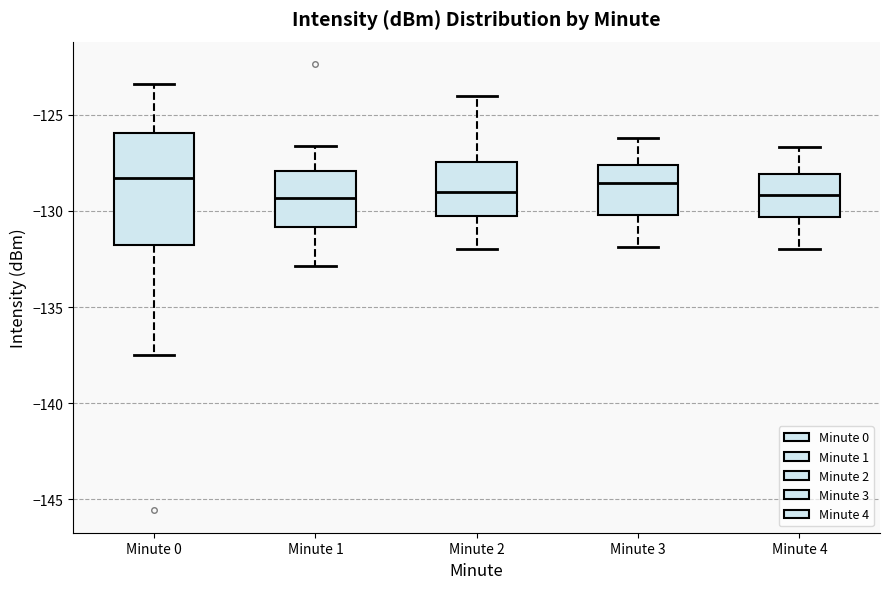

Reading left to right, transcribe this box plot: for each box, give where its median line is, the range the box spans, and where its two whiskers end, as read against the y-axis. The values are not printed on the chart, so give them approximately, as read against the axis.

Minute 0: median -128.5, box -132.0 to -126.0, whiskers -137.5 to -123.5
Minute 1: median -129.5, box -131.0 to -128.0, whiskers -133.0 to -126.5
Minute 2: median -129.0, box -130.5 to -127.5, whiskers -132.0 to -124.0
Minute 3: median -128.5, box -130.0 to -127.5, whiskers -132.0 to -126.0
Minute 4: median -129.0, box -130.5 to -128.0, whiskers -132.0 to -126.5